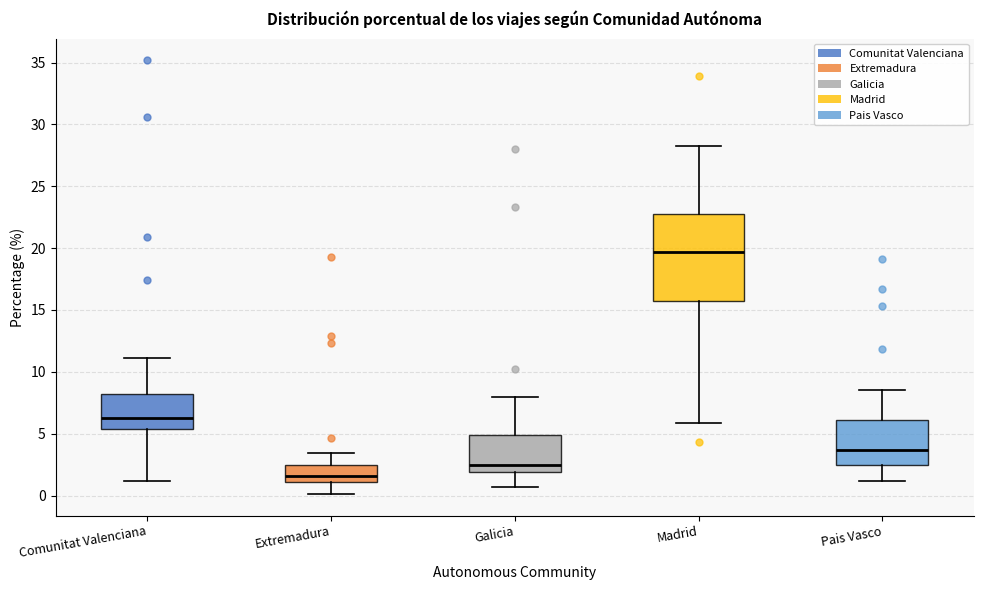

Comparing the boxes themselves (not the whiskers), which one is the tallest?

Madrid